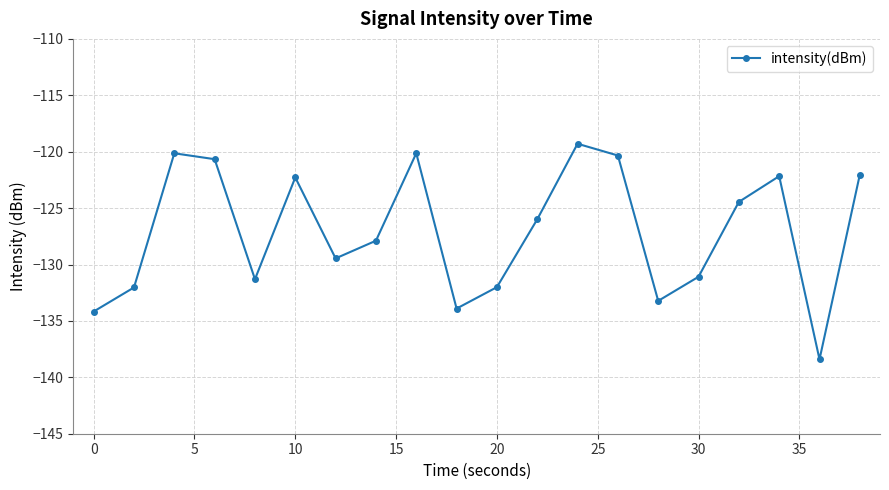

What is the maximum value shown in the chart?

-119.3